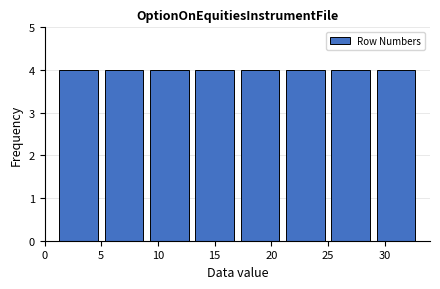

Reading left to right, list every bar in this chart as the range it spans on the x-axis followed by its height. The values are not printed on the chart, so give them approximately, as read against the axis.

1 to 5: 4
5 to 9: 4
9 to 13: 4
13 to 17: 4
17 to 21: 4
21 to 25: 4
25 to 29: 4
29 to 33: 4